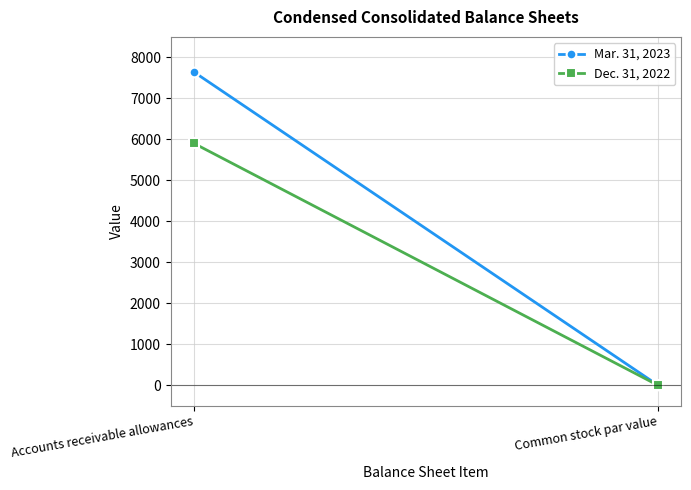

List the labels in order of Mar. 31, 2023 value, largest first.

Accounts receivable allowances, Common stock par value